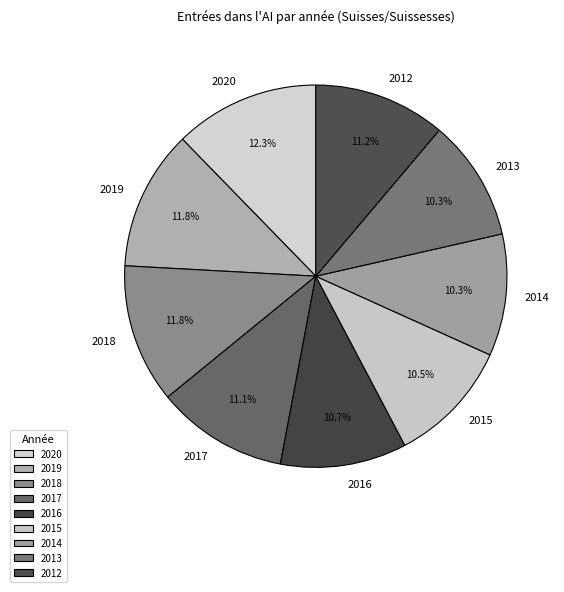

Rank the categories by value from lowest to highest.

2013, 2014, 2015, 2016, 2017, 2012, 2018, 2019, 2020